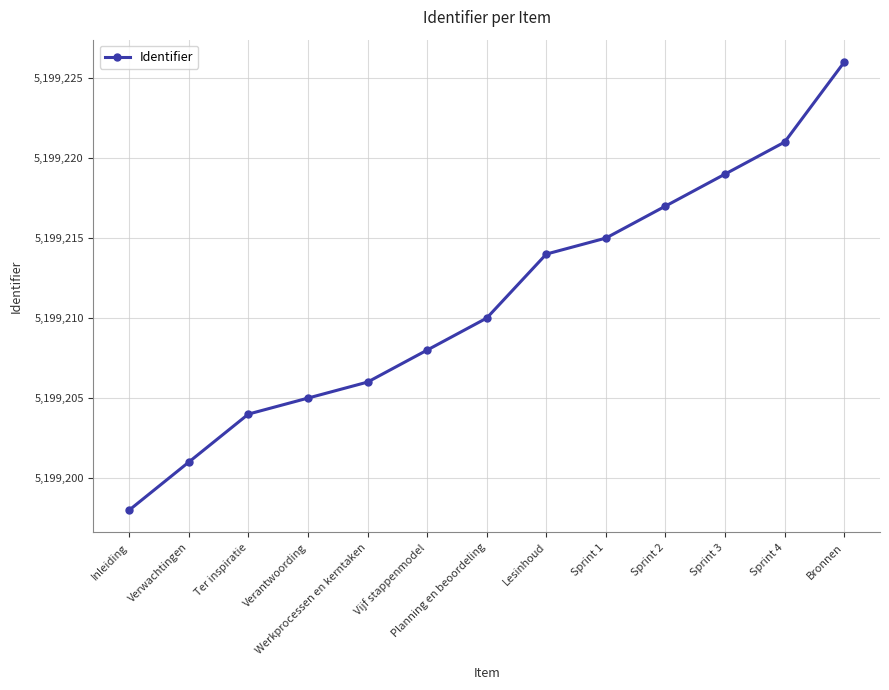

What is the minimum value shown in the chart?

5199198